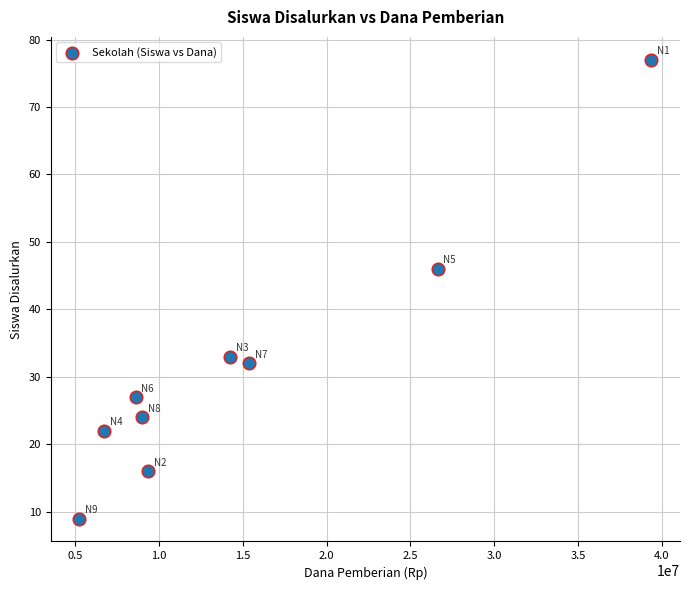

What Y value in the scatter plot is closest to 43?

46